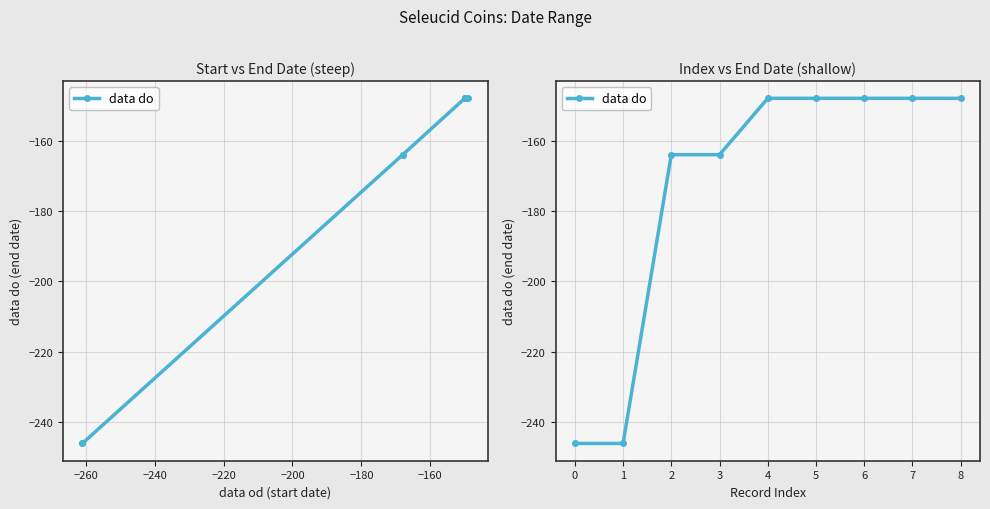

The value at 5 is -247. True or false?

False